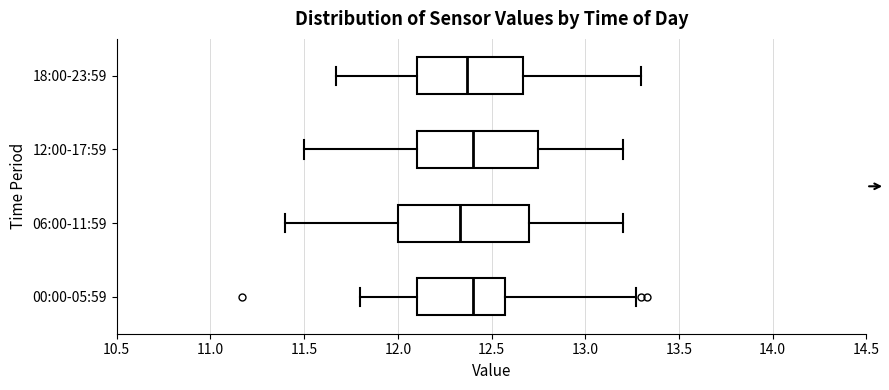

Where does the median line of the box for 18:00-23:59 sit on the x-axis? The values are not printed on the chart, so give them approximately, as read against the axis.

12.35